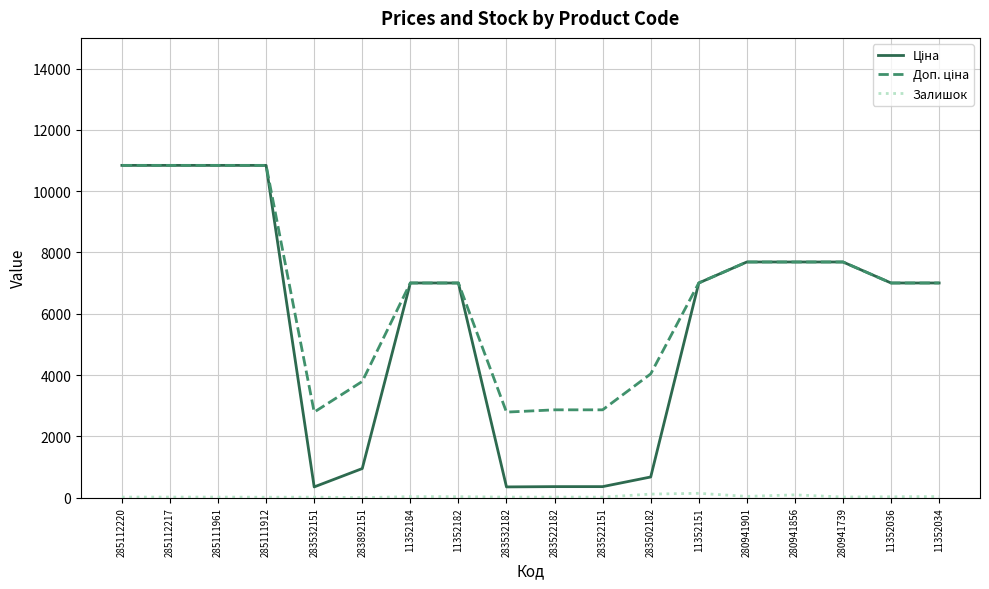

What is the maximum value shown in the chart?

10840.1